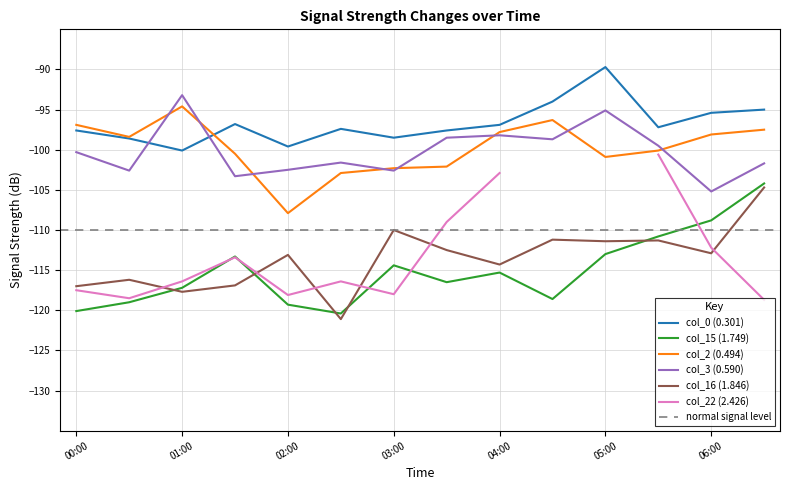

Is it true that col_15 (1.749) equals -61.9 at 04:00?

False